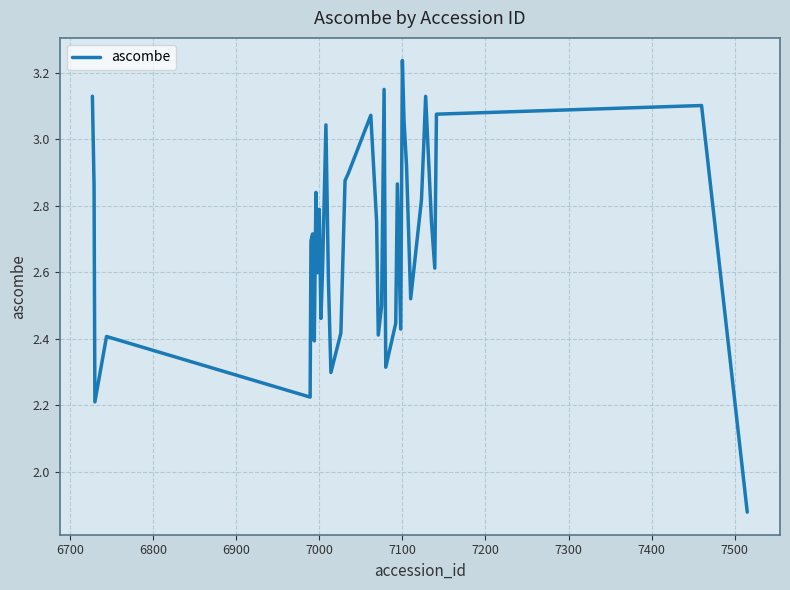

What is the difference between the maximum and minimum values?

1.4